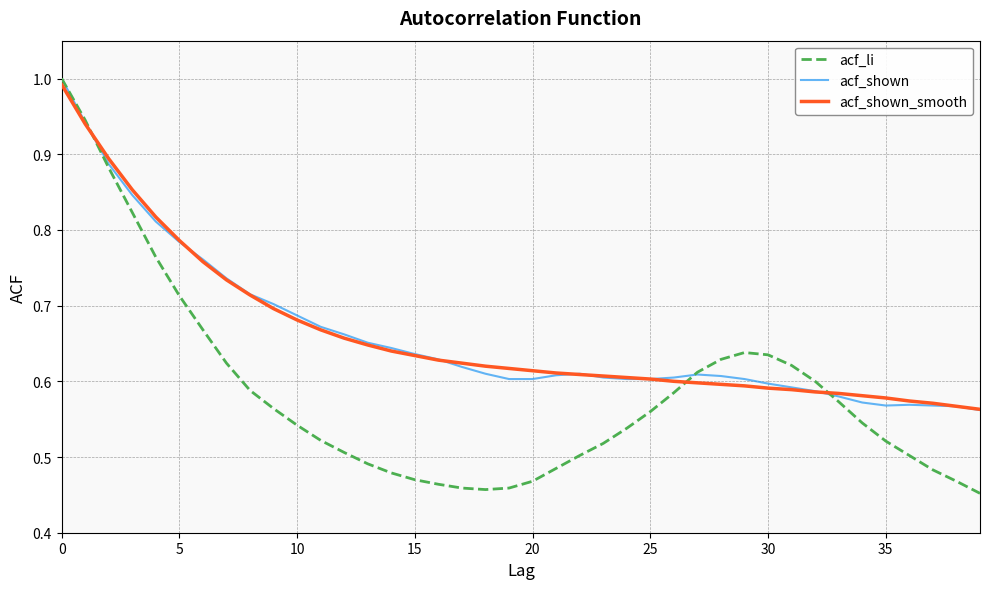

In acf_li, how many points are lower than both neighbors (excluding endpoints)?

1